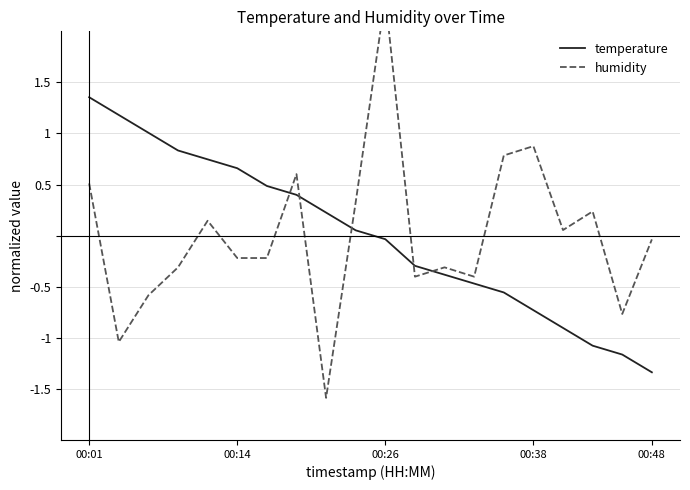

Between 7 and 13, which series saw the biggest shift?

humidity